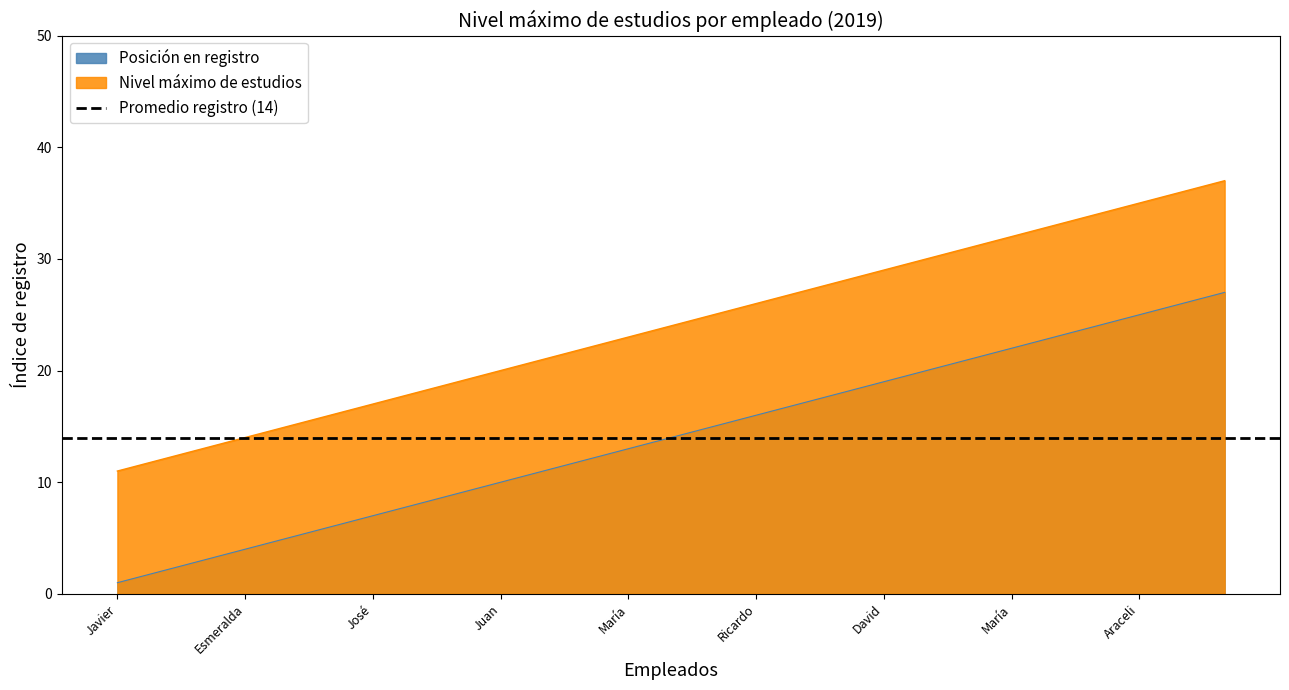

Rank the categories by Posición value from highest to lowest.

Alejandro Sánchez, Walter Cortes, Araceli Sánchez, Lizeth Soria, Vianeth Camacho, María de Lourdes Sánchez, Brenda García, Hildelisa Arias, David Aguilar, Alejandra Gutiérrez, Daniel Aguilar, Ricardo Moreno, Martha Ávila, Julio Cesar Solís, María Elena Patiño, Oscar Delgado, Minerva Frutis, Juan Carlos Madrigal, Nancy Perez, Brenda Camacho, José Edward Hinojosa, Eric González, Lazaro Bucio, Esmeralda Delgado, Eric Omar Soto, Verónica Duran, Javier Irepan